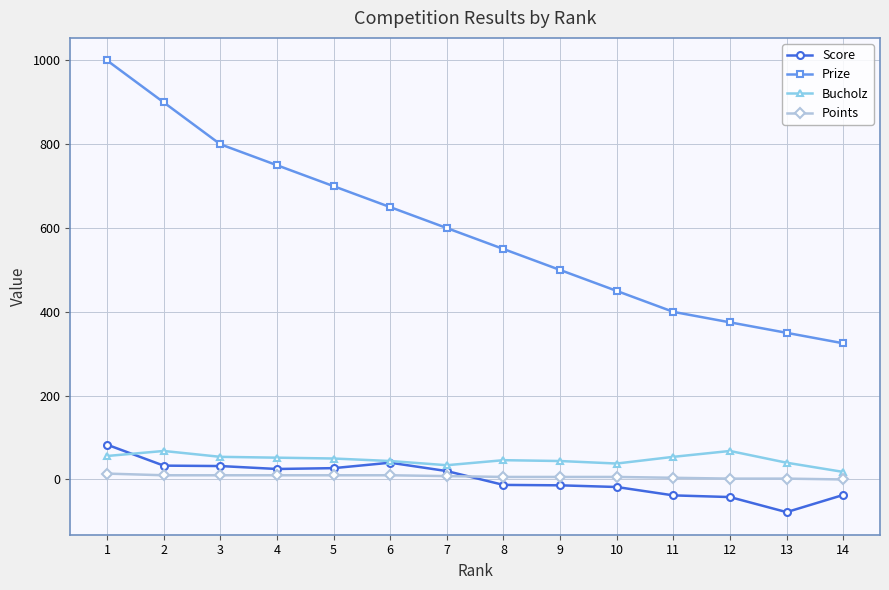

What is the total value across all series at 7?

662